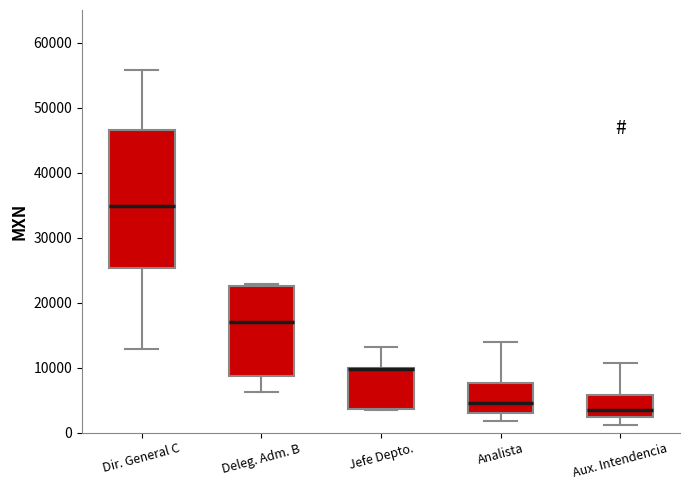

Reading left to right, transcribe this box plot: for each box, give where its median line is, the range the box spans, and where its two whiskers end, as read against the y-axis. The values are not printed on the chart, so give them approximately, as read against the axis.

Dir. General C: median 35000, box 25000 to 47000, whiskers 13000 to 56000
Deleg. Adm. B: median 17000, box 9000 to 23000, whiskers 6000 to 23000
Jefe Depto.: median 10000 (drawn on the box's upper edge), box 4000 to 10000, whiskers 3000 to 13000
Analista: median 5000, box 3000 to 8000, whiskers 2000 to 14000
Aux. Intendencia: median 3000, box 2000 to 6000, whiskers 1000 to 11000